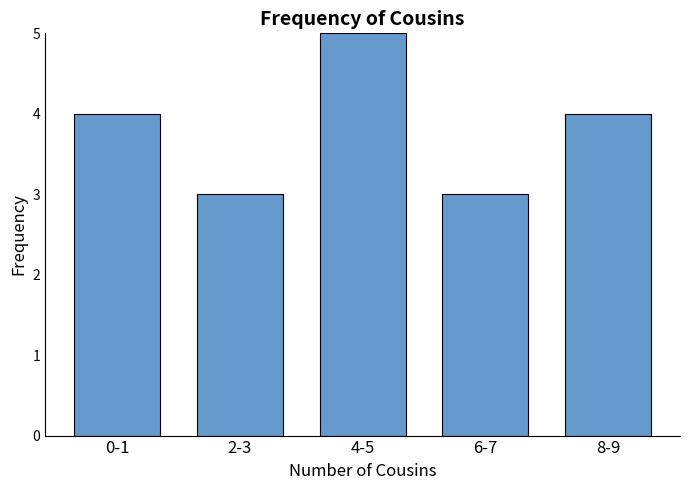

Reading left to right, list all the values displayed in this chart.

4	3	5	3	4